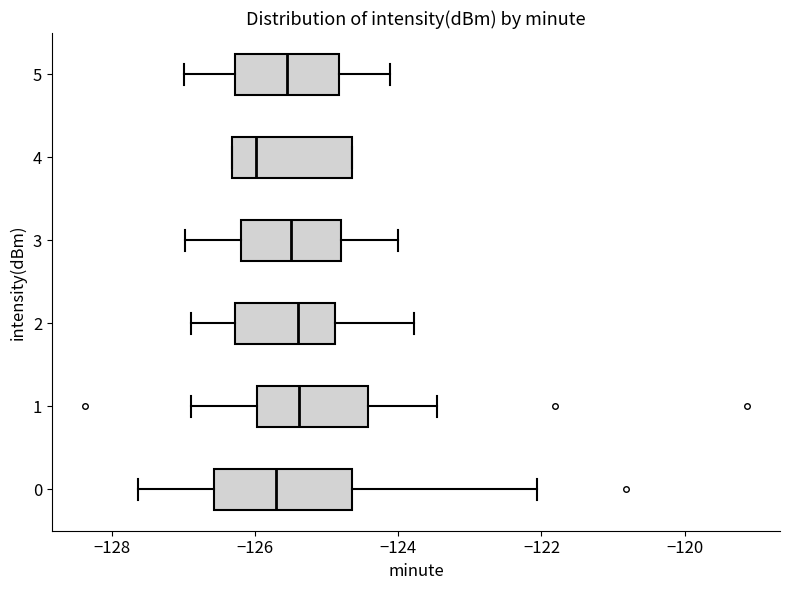

Reading bottom to top, transcribe this box plot: for each box, give where its median line is, the range the box spans, and where its two whiskers end, as read against the x-axis. The values are not printed on the chart, so give them approximately, as read against the axis.

0: median -125.8, box -126.6 to -124.6, whiskers -127.6 to -122.0
1: median -125.4, box -126.0 to -124.4, whiskers -127.0 to -123.4
2: median -125.4, box -126.2 to -124.8, whiskers -127.0 to -123.8
3: median -125.6, box -126.2 to -124.8, whiskers -127.0 to -124.0
4: median -126.0, box -126.4 to -124.6, whiskers -126.4 to -124.6
5: median -125.6, box -126.2 to -124.8, whiskers -127.0 to -124.2